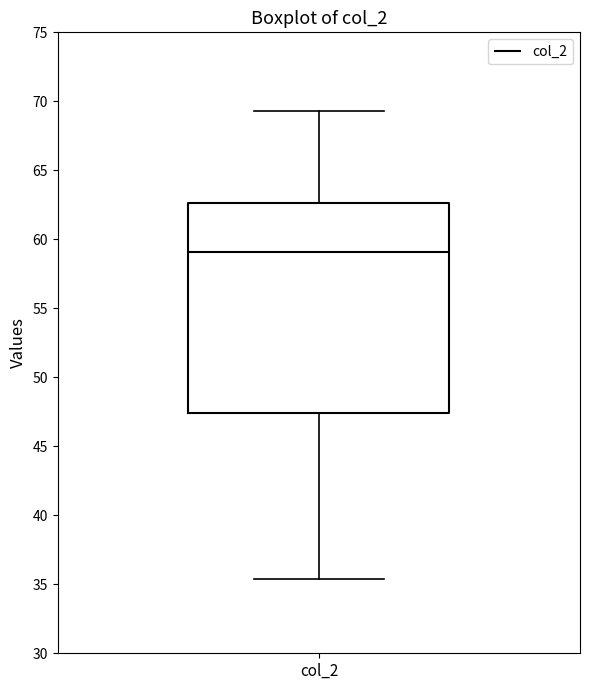

Read this box plot against the y-axis: the position of the median line, the range covered by the box, and the ends of both whiskers. The values are not printed on the chart, so give them approximately, as read against the axis.

median 59.0, box 47.5 to 62.5, whiskers 35.5 to 69.5